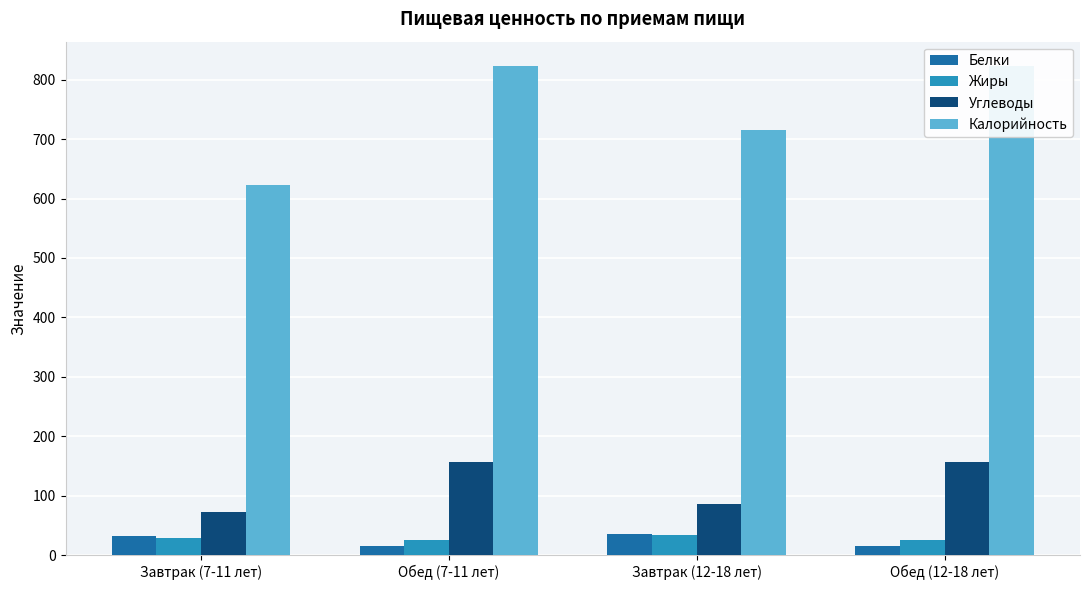

Reading left to right, extract all data points from this chart.

Белки: Завтрак (7-11 лет)=32.7	Обед (7-11 лет)=14.9	Завтрак (12-18 лет)=35.8	Обед (12-18 лет)=14.9
Жиры: Завтрак (7-11 лет)=28.8	Обед (7-11 лет)=24.9	Завтрак (12-18 лет)=34.2	Обед (12-18 лет)=24.9
Углеводы: Завтрак (7-11 лет)=73.2	Обед (7-11 лет)=156.8	Завтрак (12-18 лет)=86.8	Обед (12-18 лет)=156.8
Калорийность: Завтрак (7-11 лет)=623.0	Обед (7-11 лет)=822.7	Завтрак (12-18 лет)=715.8	Обед (12-18 лет)=822.7